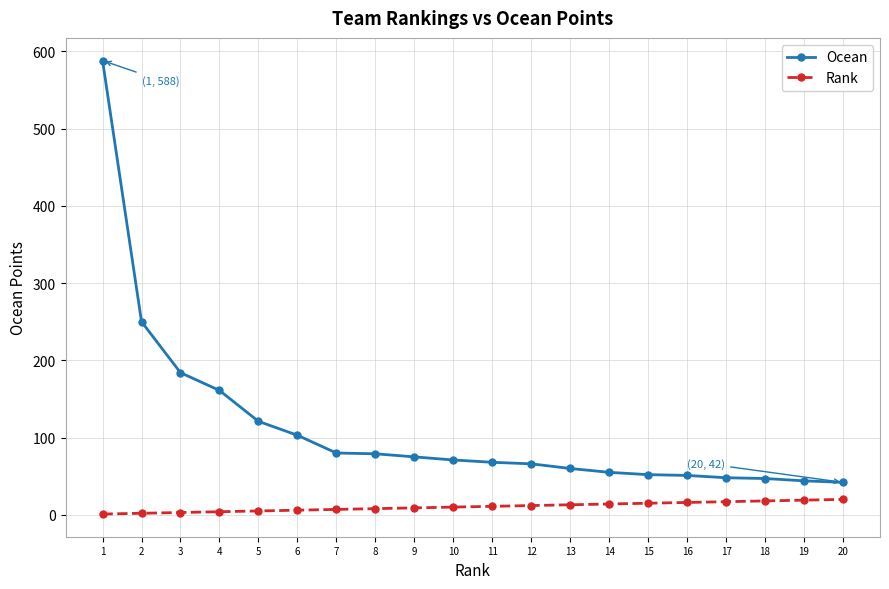

The value of Rank at 15 is 15. True or false?

True